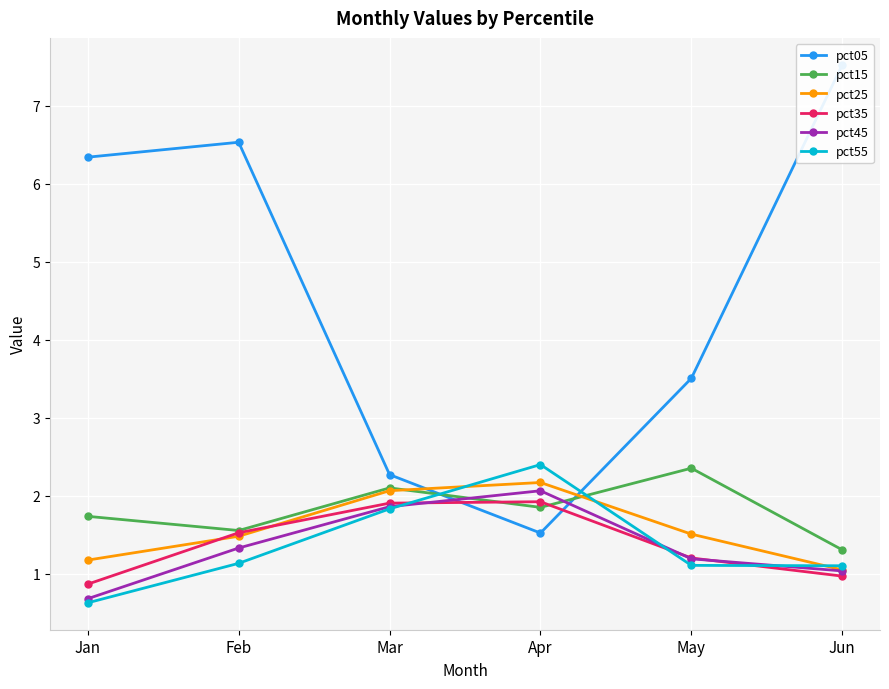

Is this an area chart (filled region under the line)?

No